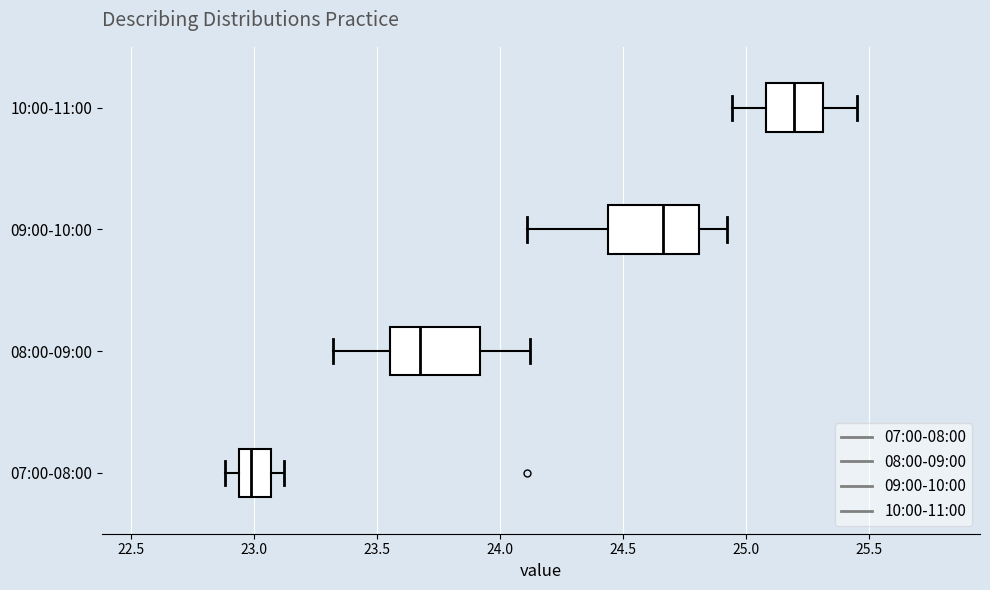

Where is the right edge of the box for 07:00-08:00 on the x-axis? The values are not printed on the chart, so give them approximately, as read against the axis.

23.05